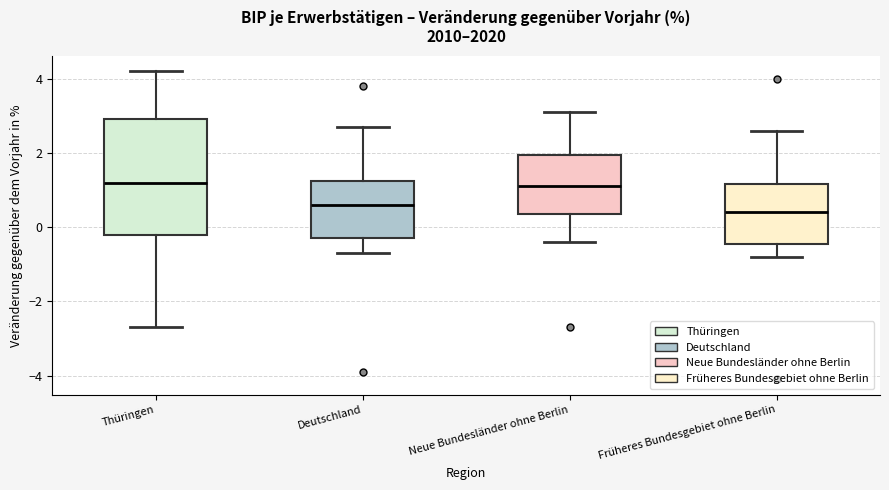

Where is the lower edge of the box for Neue Bundesländer ohne Berlin on the y-axis? The values are not printed on the chart, so give them approximately, as read against the axis.

0.4